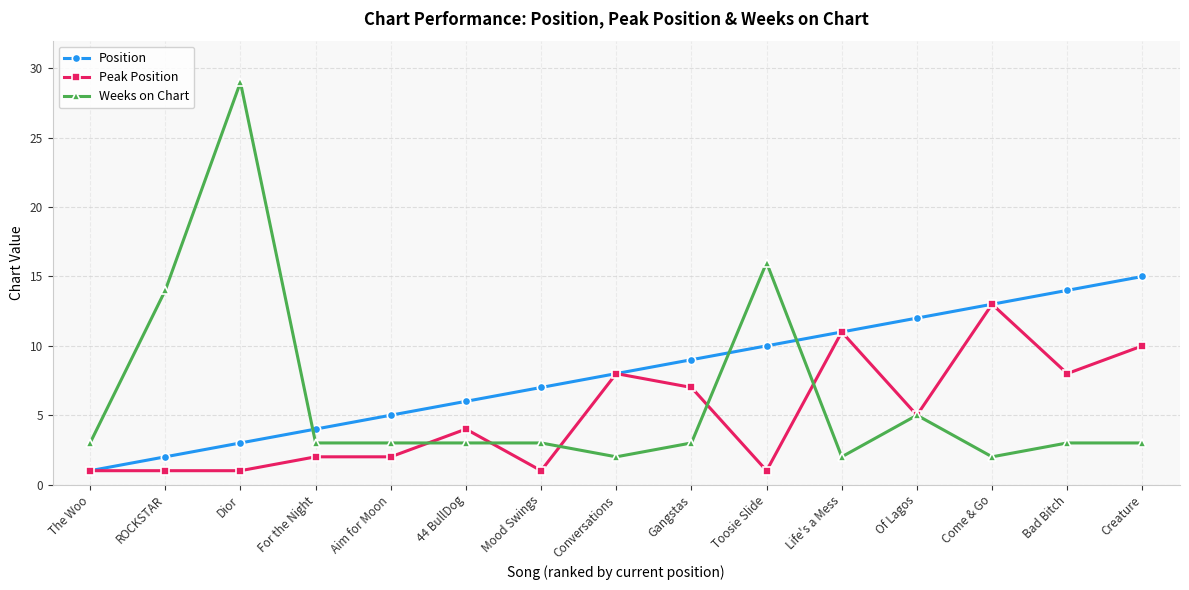

What is the sum of all Peak Position values?

75